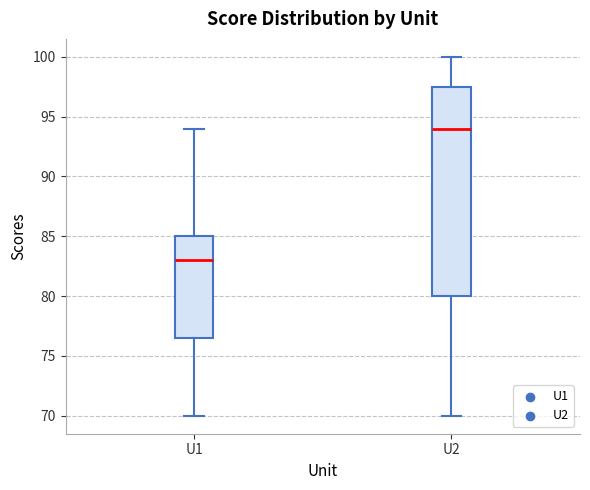

Where is the lower edge of the box for U1 on the y-axis? The values are not printed on the chart, so give them approximately, as read against the axis.

76.5